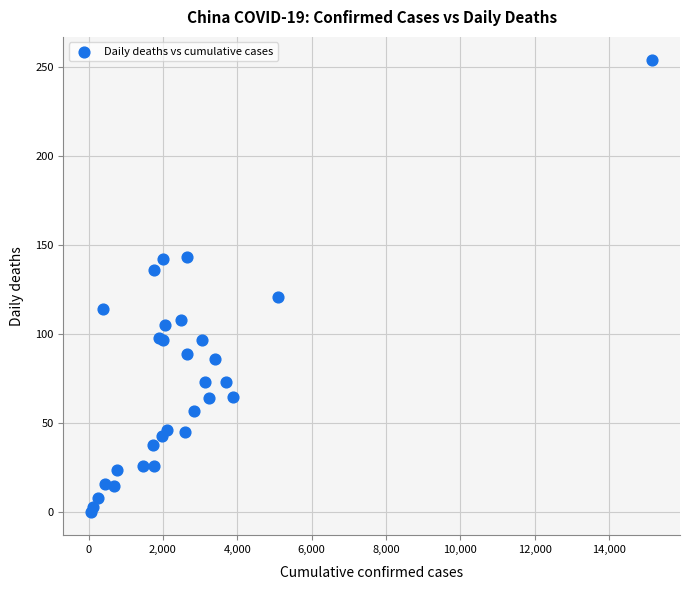

What Y value in the scatter plot is closest to 127?

121